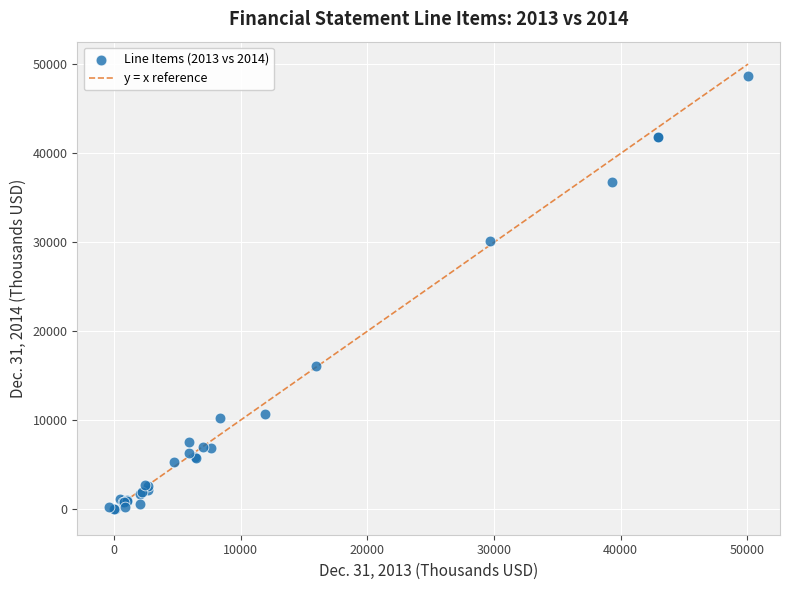

What Y value in the scatter plot is closest to 24362?

30191